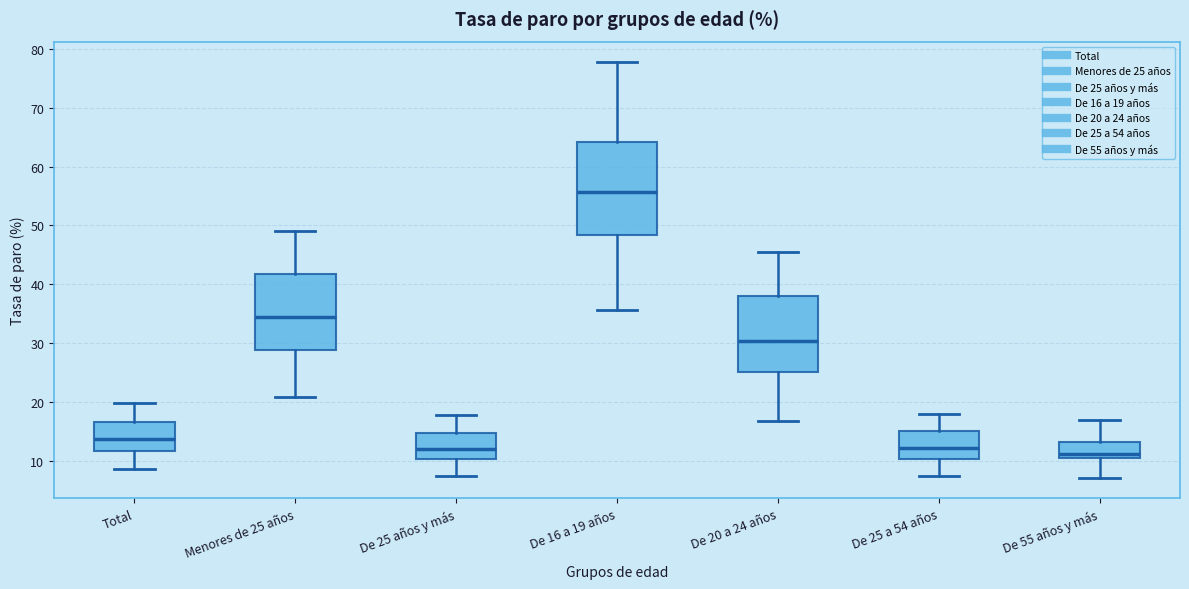

Comparing the boxes themselves (not the whiskers), which one is the tallest?

De 16 a 19 años